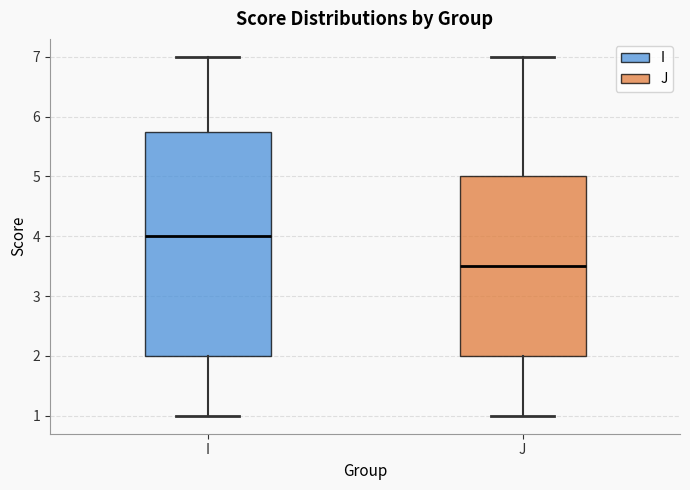

Reading left to right, transcribe this box plot: for each box, give where its median line is, the range the box spans, and where its two whiskers end, as read against the y-axis. The values are not printed on the chart, so give them approximately, as read against the axis.

I: median 4.0, box 2.0 to 5.8, whiskers 1.0 to 7.0
J: median 3.5, box 2.0 to 5.0, whiskers 1.0 to 7.0